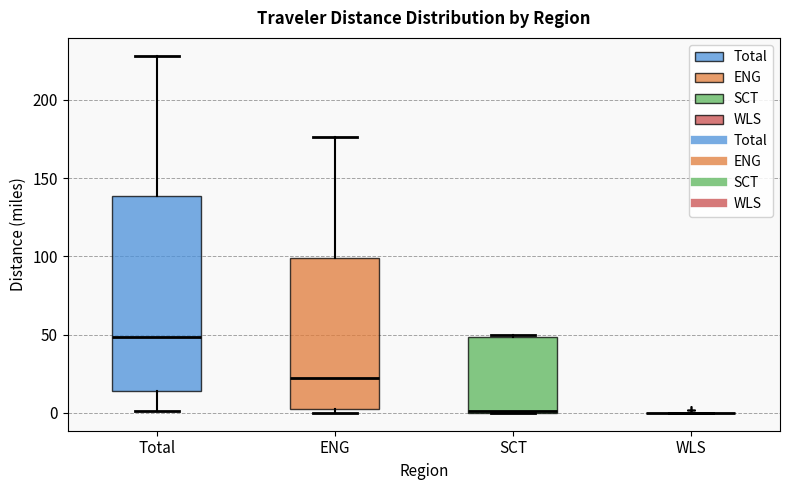

Reading left to right, transcribe this box plot: for each box, give where its median line is, the range the box spans, and where its two whiskers end, as read against the y-axis. The values are not printed on the chart, so give them approximately, as read against the axis.

Total: median 50, box 15 to 140, whiskers 0 to 230
ENG: median 20, box 0 to 100, whiskers 0 (just below the box's lower edge) to 175
SCT: median 0 (drawn on the box's lower edge), box 0 to 50, whiskers 0 to 50
WLS: box collapsed to a line at 0, whiskers 0 to 0